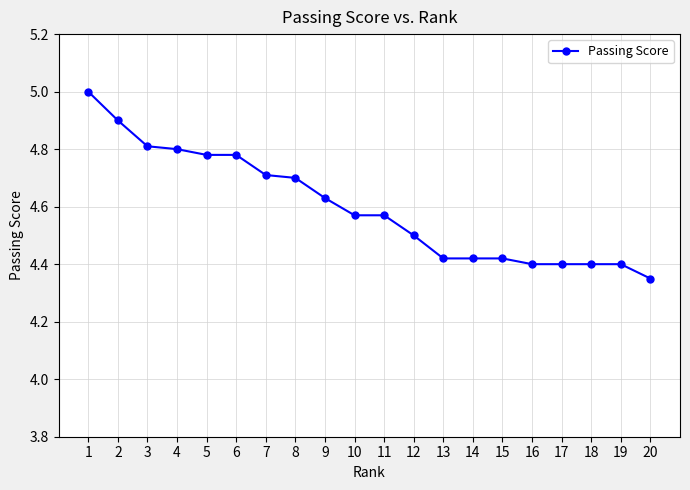

What is the maximum value shown in the chart?

5.0